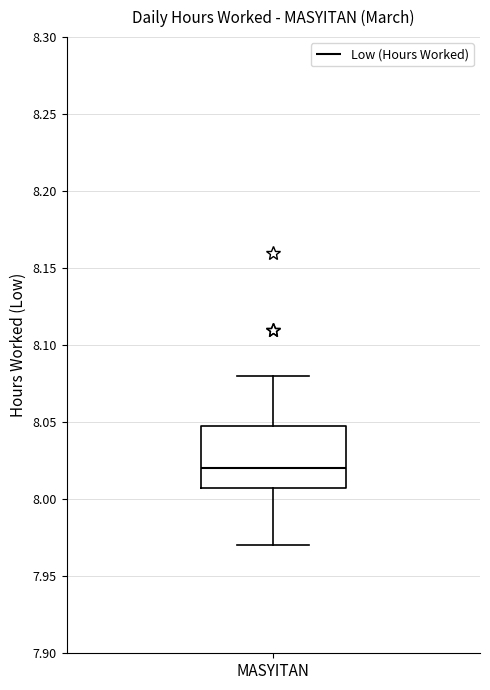

Transcribe this box plot: give where the median line is, the range the box spans, and where the two whiskers end, as read against the y-axis. The values are not printed on the chart, so give them approximately, as read against the axis.

median 8.02, box 8.01 to 8.05, whiskers 7.97 to 8.08